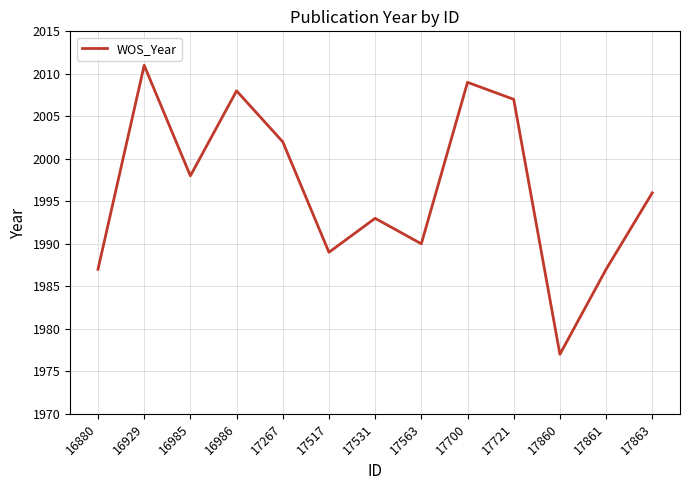

At which category does the data reach its first local valley?

16985